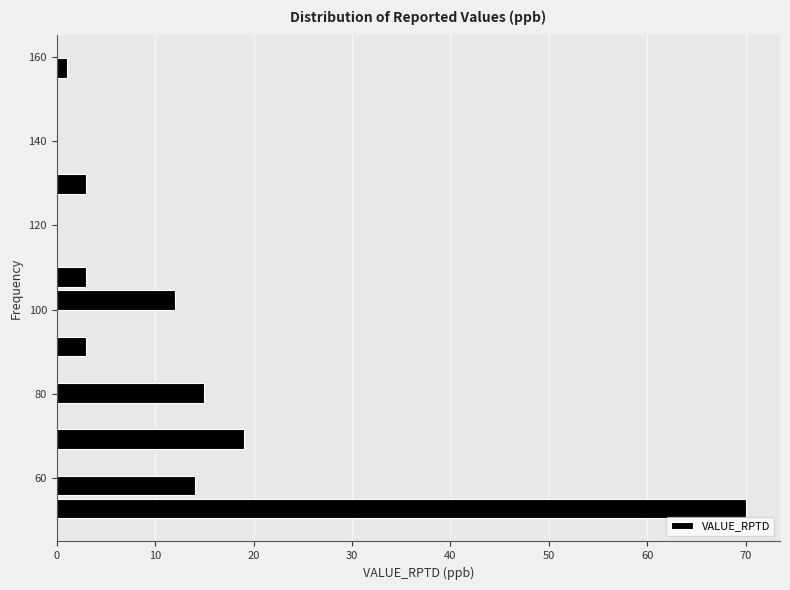

Around what value on the y-axis is the longest bar? Give the approximate position of its centre, as read against the axis.

52